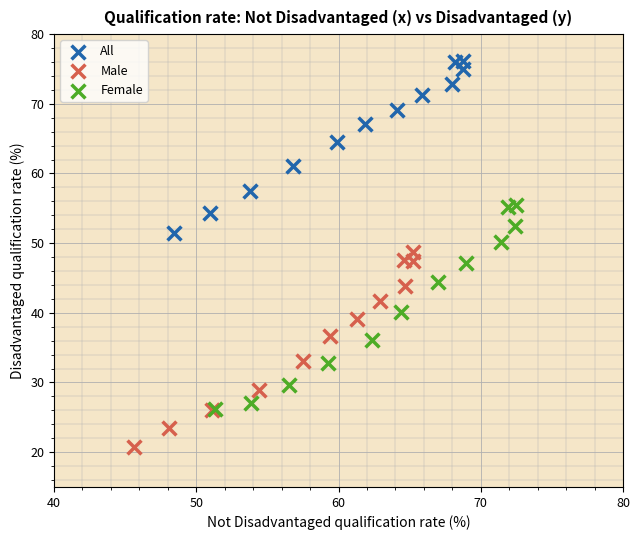

Which series contains the highest Y value?

All